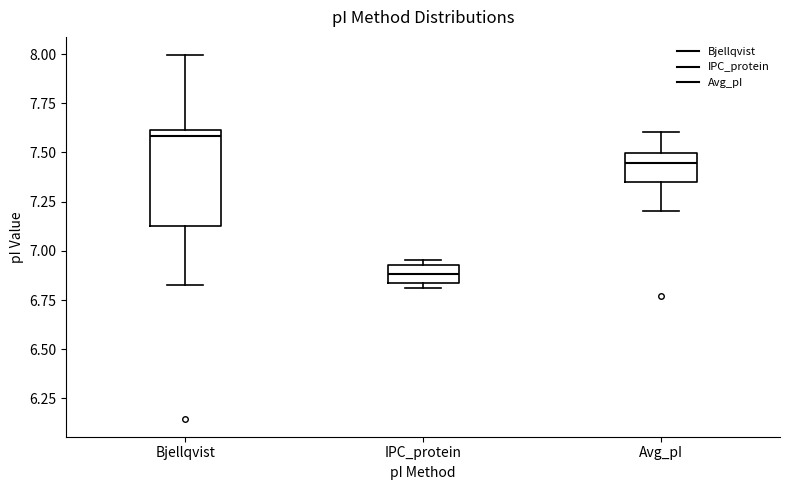

Where does the lower whisker of the box for Bjellqvist end on the y-axis? The values are not printed on the chart, so give them approximately, as read against the axis.

6.85